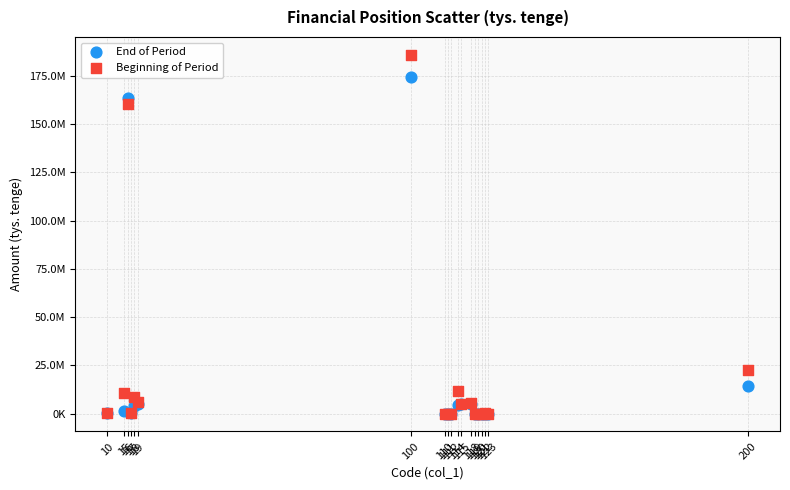

What are all the series names shown in the legend?

End of Period, Beginning of Period